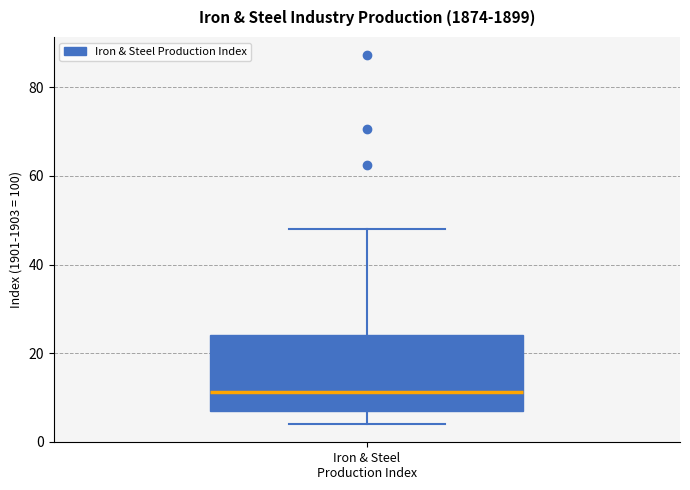

Read this box plot against the y-axis: the position of the median line, the range covered by the box, and the ends of both whiskers. The values are not printed on the chart, so give them approximately, as read against the axis.

median 12, box 8 to 24, whiskers 4 to 48